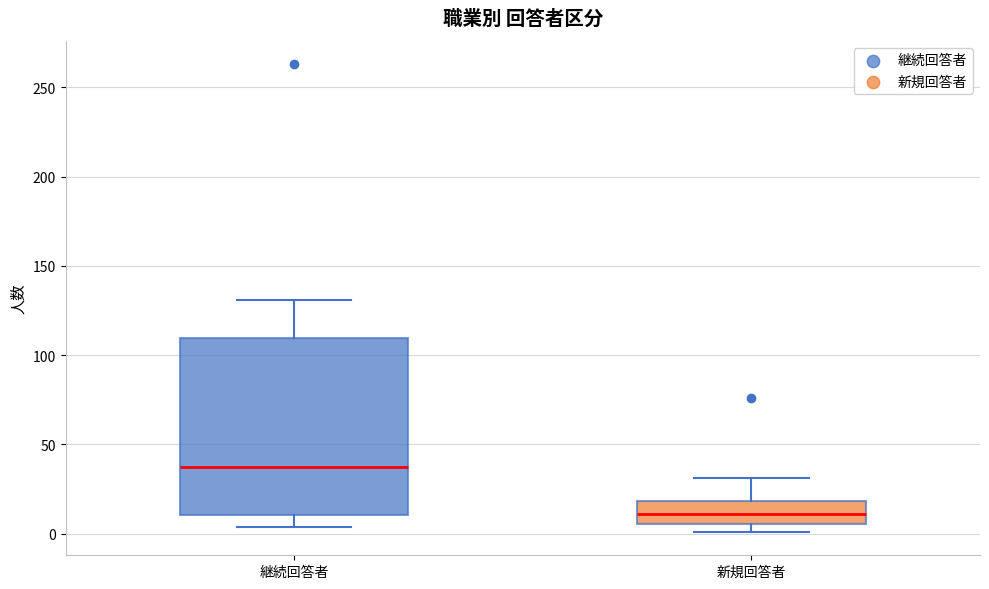

Where does the upper whisker of the box for 新規回答者 end on the y-axis? The values are not printed on the chart, so give them approximately, as read against the axis.

30